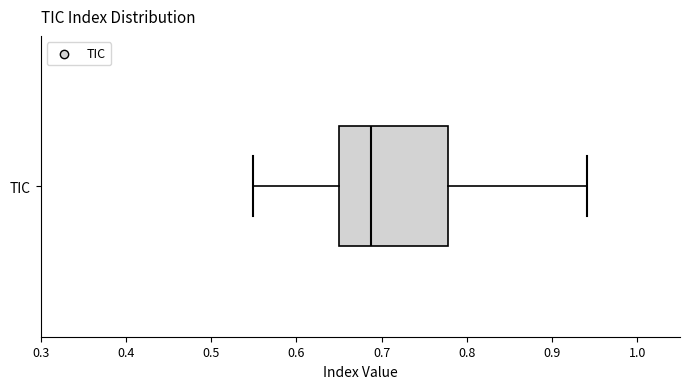

Read this box plot against the x-axis: the position of the median line, the range covered by the box, and the ends of both whiskers. The values are not printed on the chart, so give them approximately, as read against the axis.

median 0.69, box 0.65 to 0.78, whiskers 0.55 to 0.94